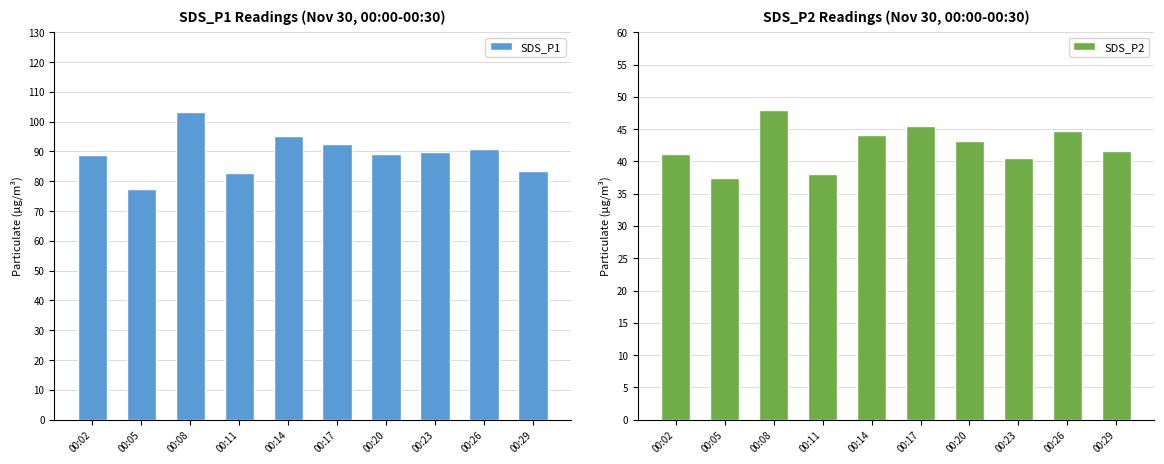

What is the difference between the maximum and minimum values in the SDS_P1 series?

25.9